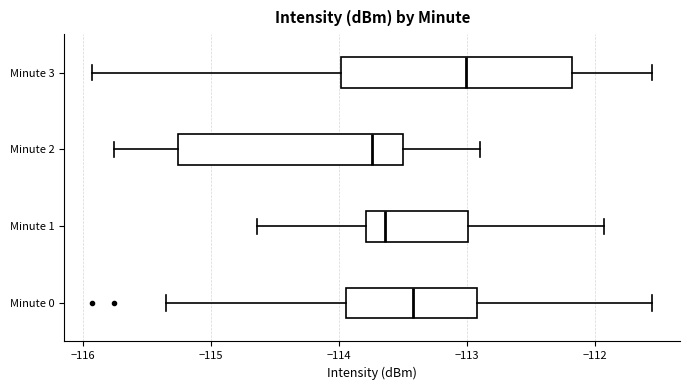

Which box's median line is the furthest to the right?

Minute 3